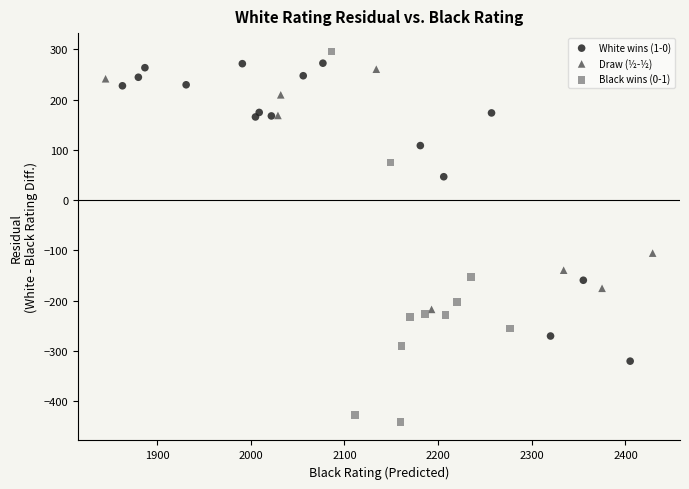

Which series contains the lowest Y value?

Black wins (0-1)